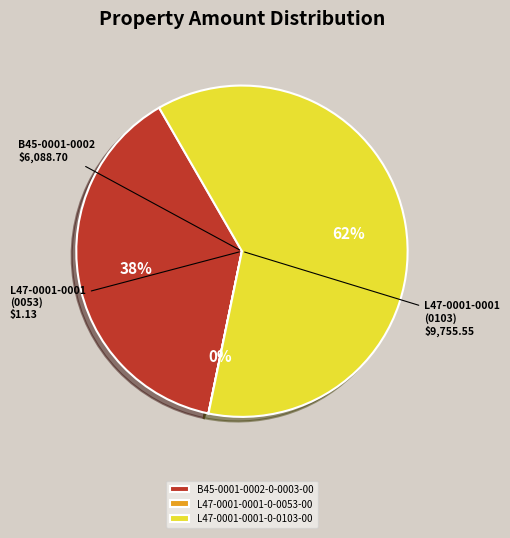

What percentage is the L47-0001-0001-0-0103-00 slice, to the nearest percent?

62%